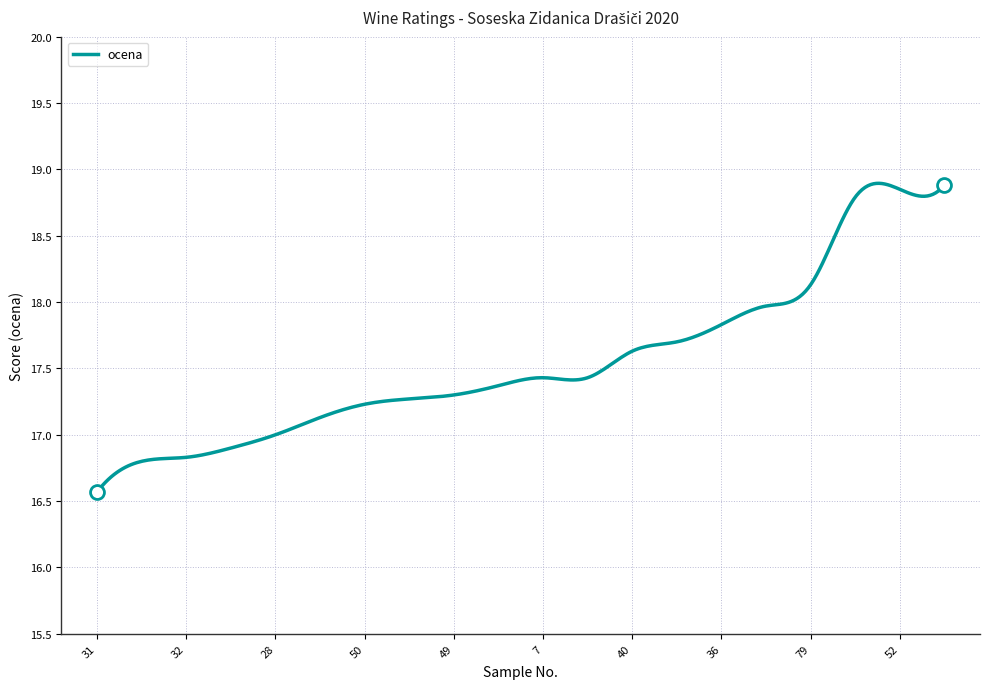

What is the difference between the maximum and minimum values?

2.3